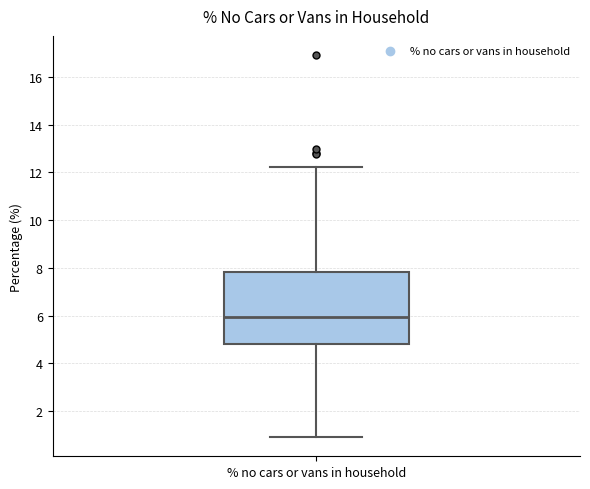

Read this box plot against the y-axis: the position of the median line, the range covered by the box, and the ends of both whiskers. The values are not printed on the chart, so give them approximately, as read against the axis.

median 6.0, box 4.8 to 7.8, whiskers 1.0 to 12.2